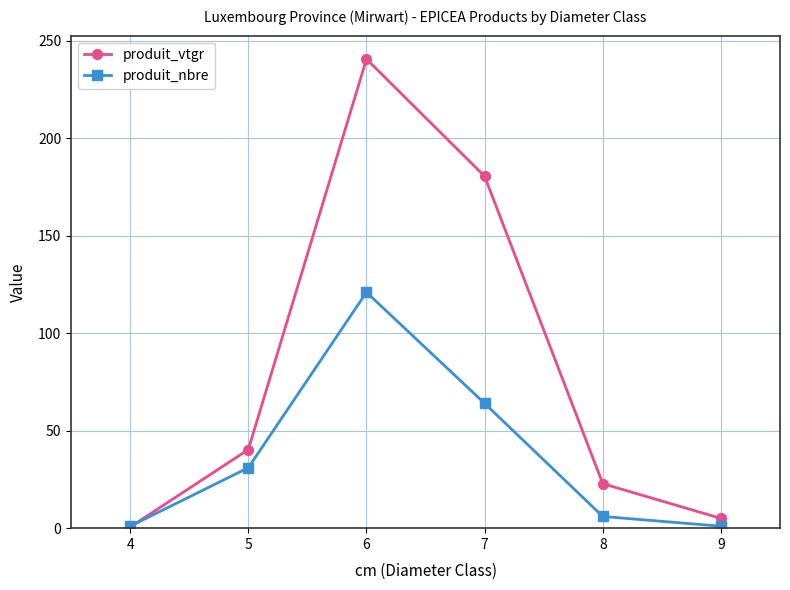

Reading left to right, transcribe all the data shown in this chart.

produit_vtgr: 0.6	40.3	240.6	180.5	22.8	5.0
produit_nbre: 1.0	31.0	121.0	64.0	6.0	1.0